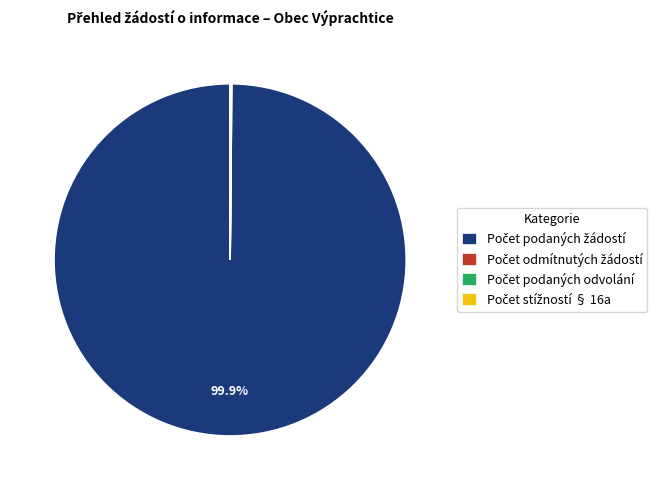

Does any single category account for the majority?

Yes